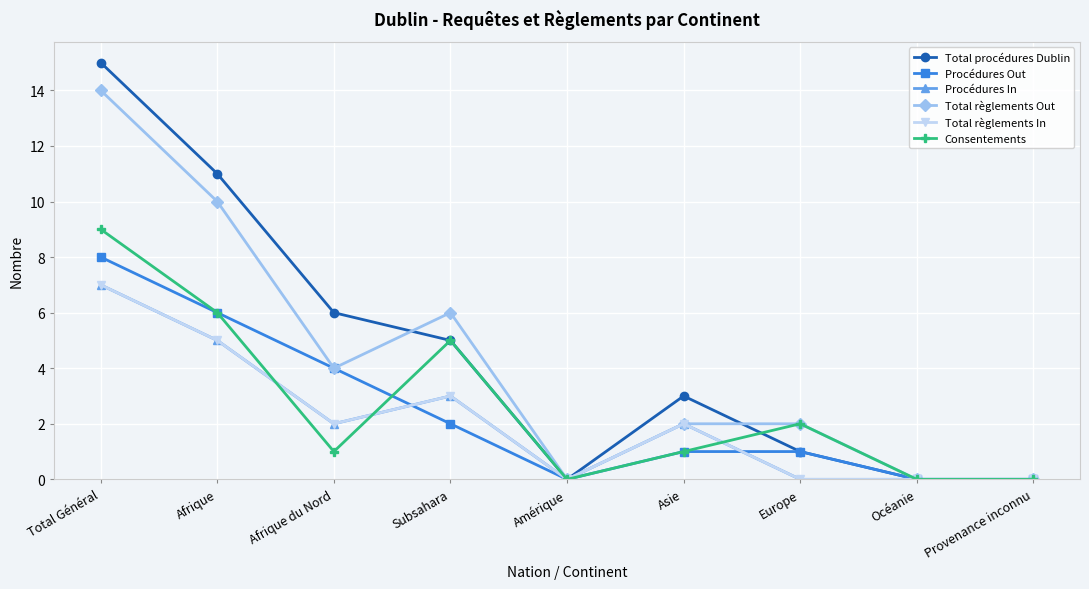

Does the chart have visible grid lines?

Yes